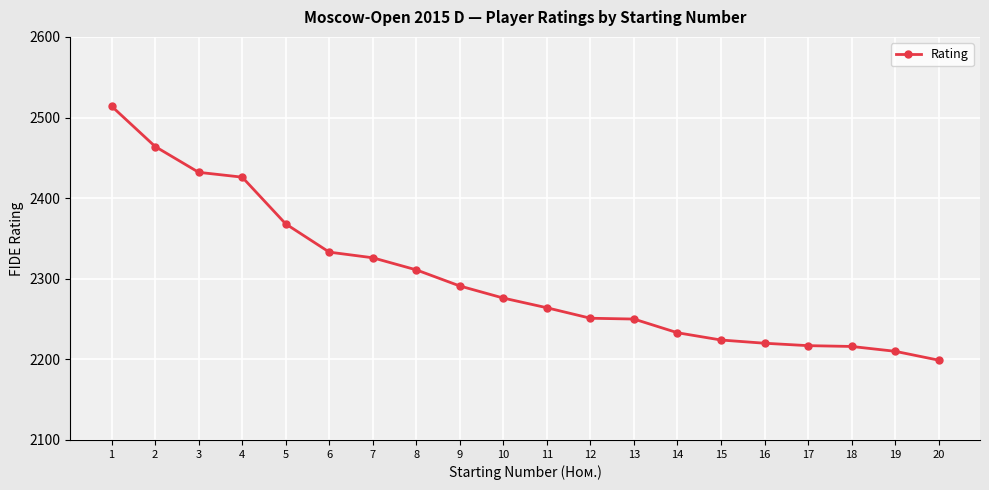

Approximately how many times larger is the value at 7 compared to 2?

0.9